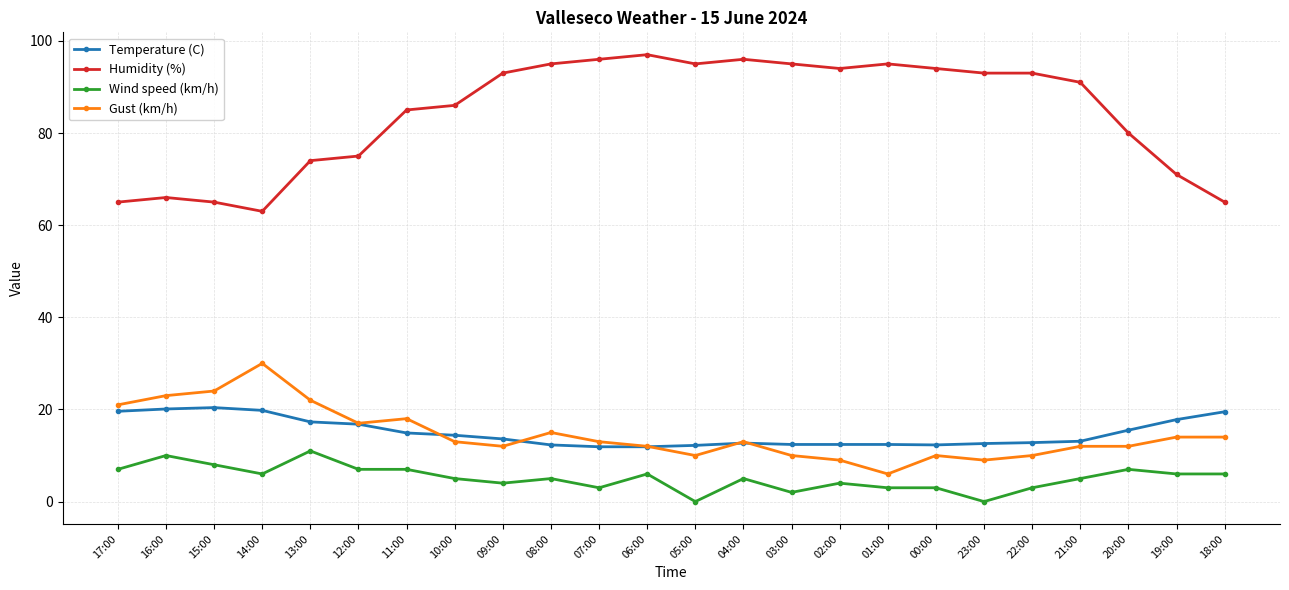

True or false: Humidity (%) has more than 1 interior local peaks.

True